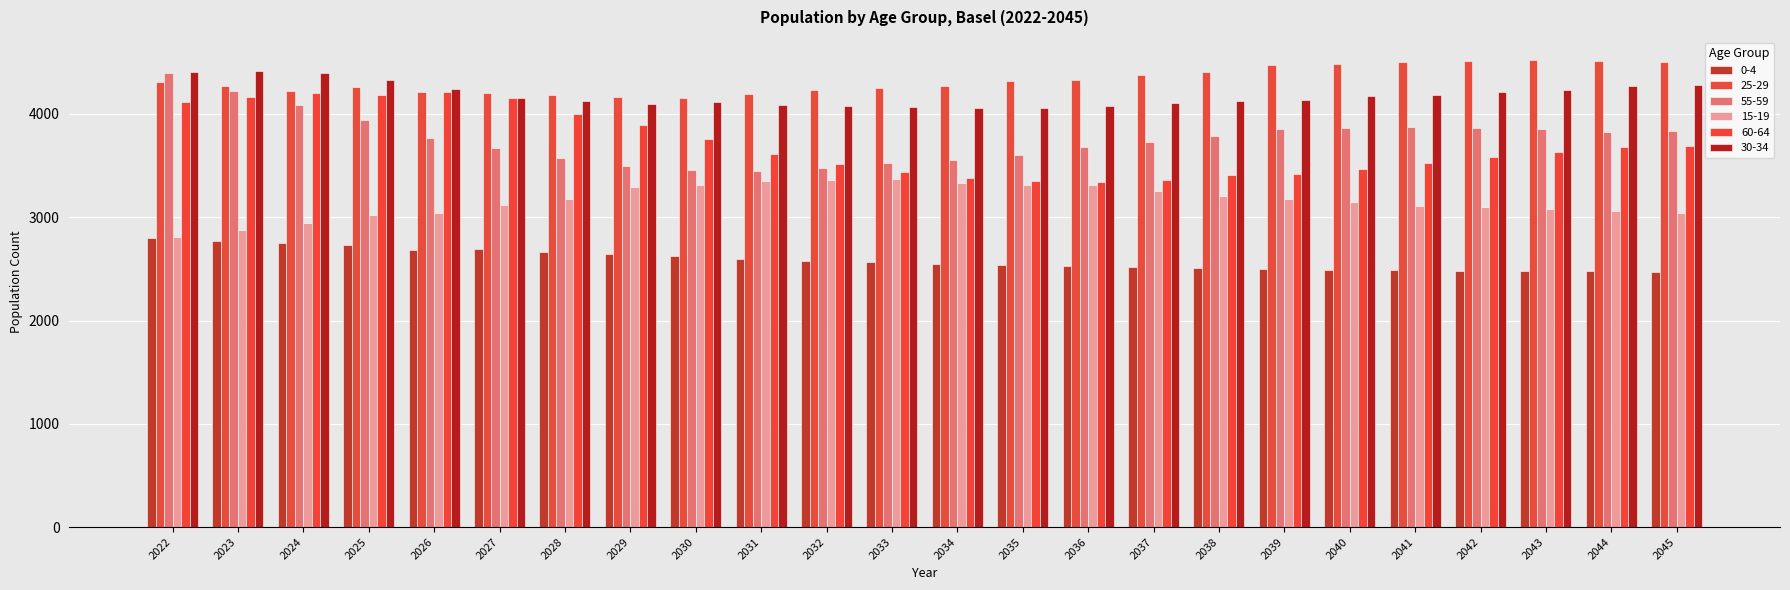

What is the highest value of the 60-64 series?

4210